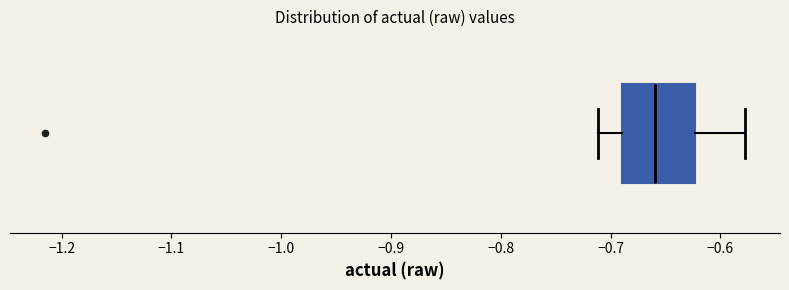

Where does the right whisker of the box end on the x-axis? The values are not printed on the chart, so give them approximately, as read against the axis.

-0.58